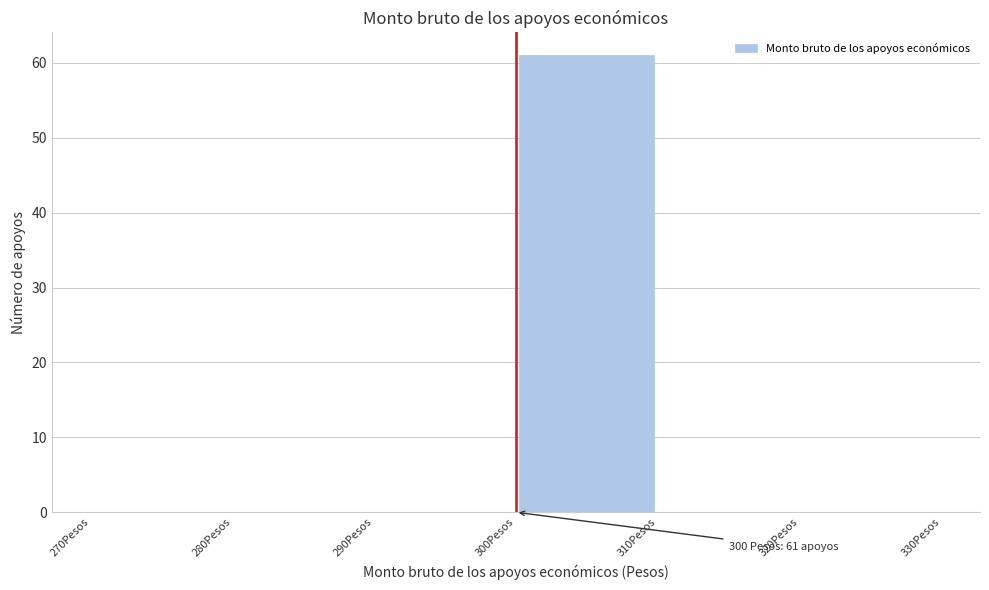

Over which range of the x-axis is the bar tallest?

300 to 310